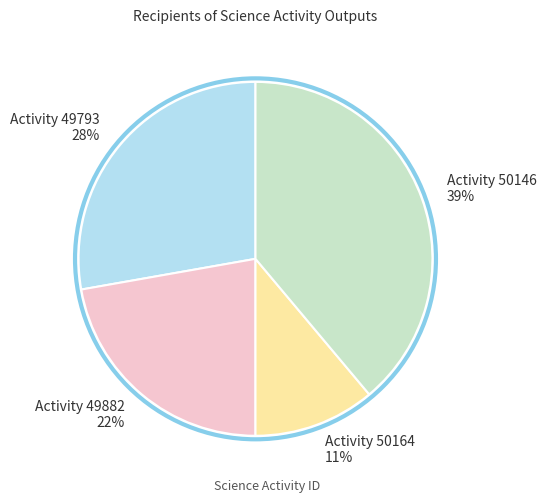

To the nearest percent, what percentage of the pie is Activity 49793 28%?

28%